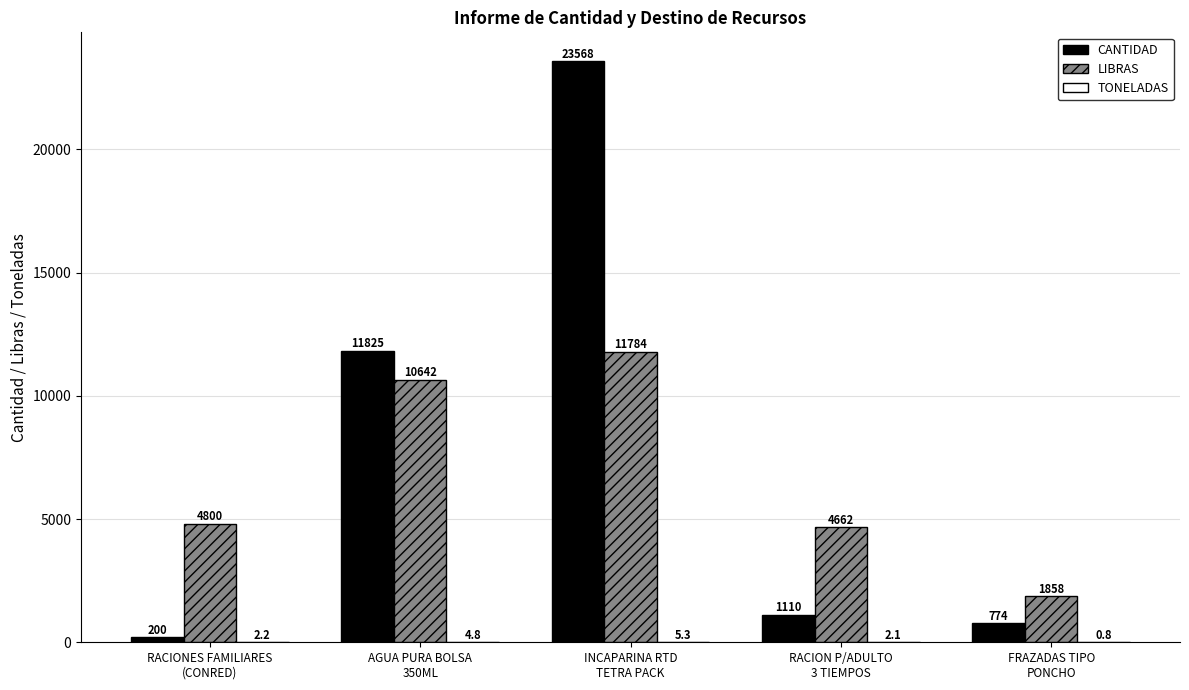

Which series has the largest total across all categories?

CANTIDAD